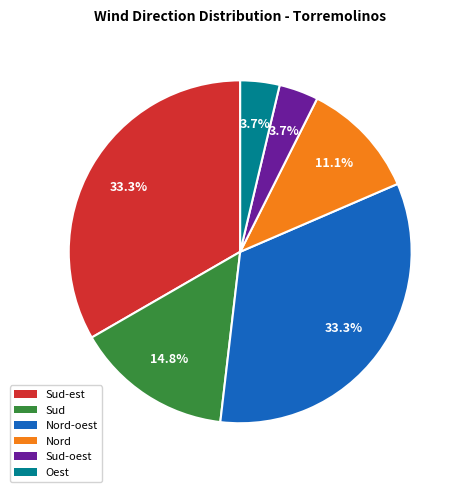

Do Nord-oest and Oest together represent more than half of the pie?

No